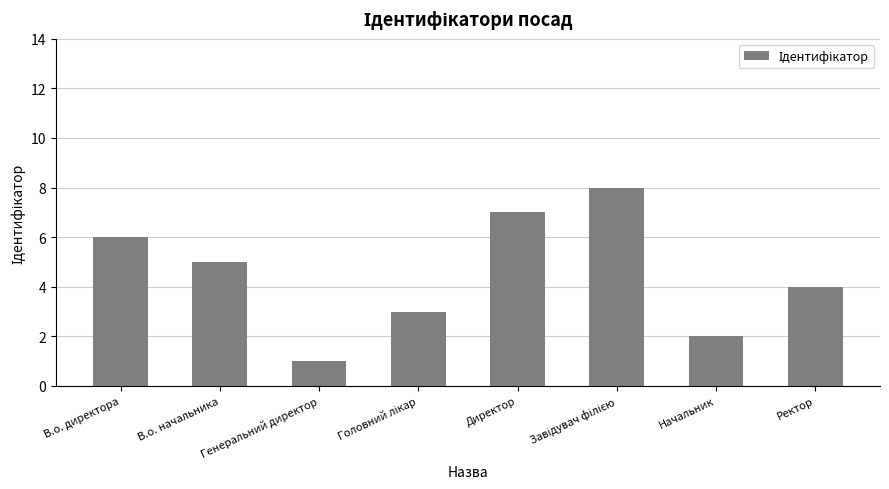

Does the chart contain any negative values?

No